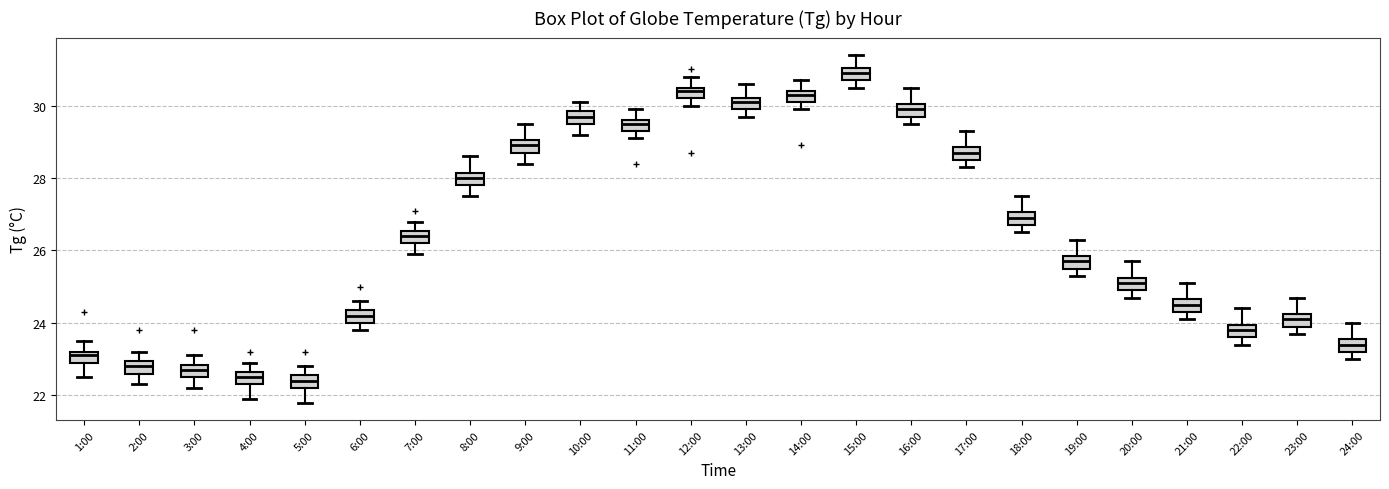

Which box has the highest median line?

15:00